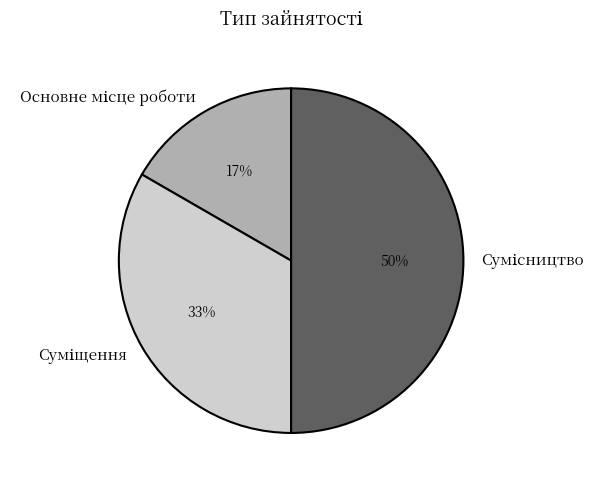

To the nearest percent, what is the average slice percentage?

33%